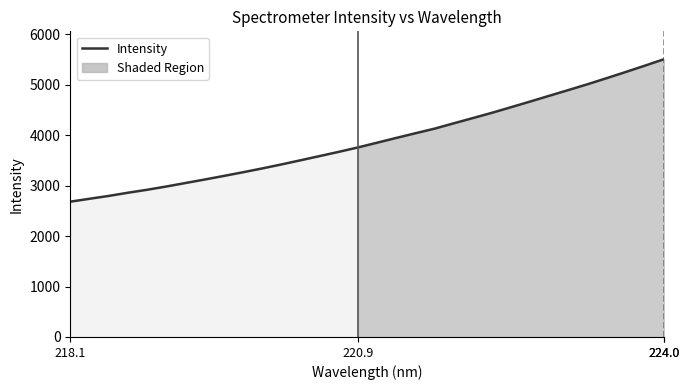

What is the greatest value displayed?

5506.4